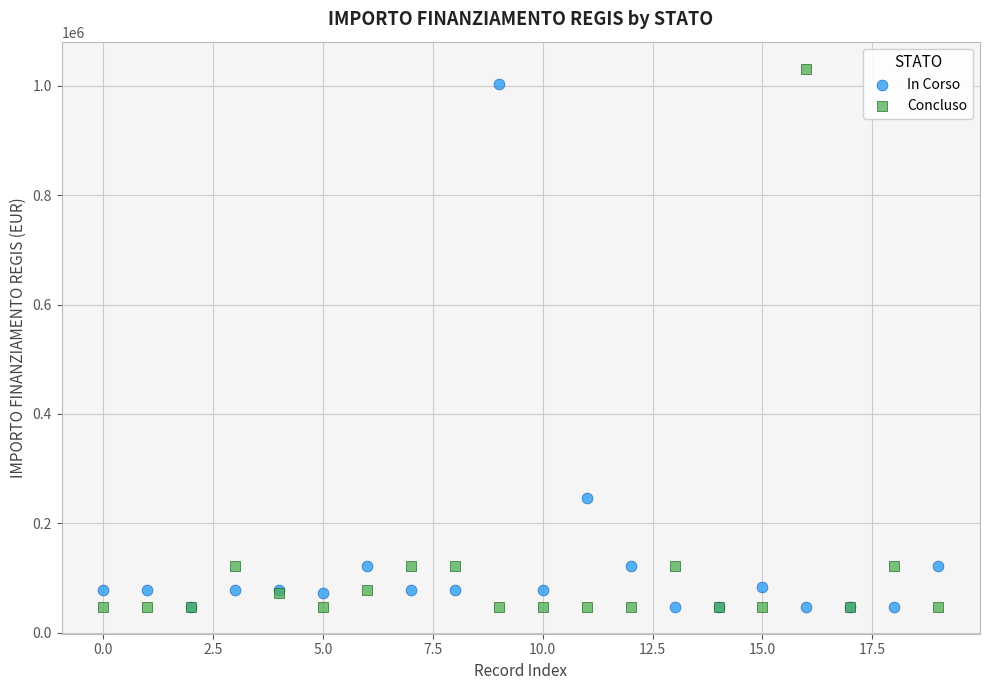

In the Concluso series, what Y value is closest to 539500?

121992